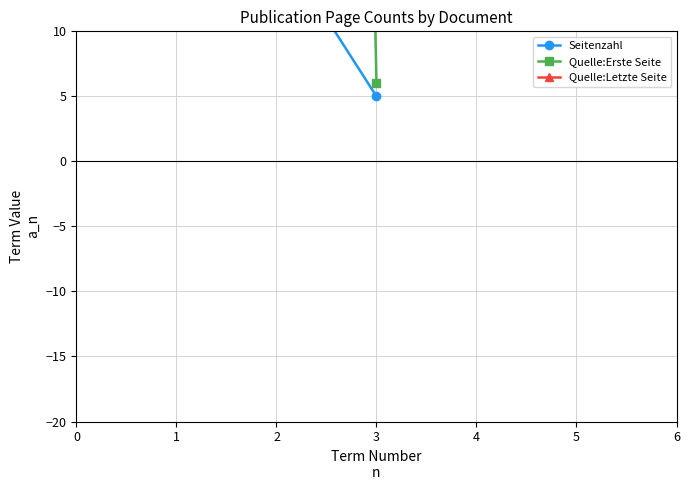

Count the Quelle:Letzte Seite values in the range 248 to 771.

3